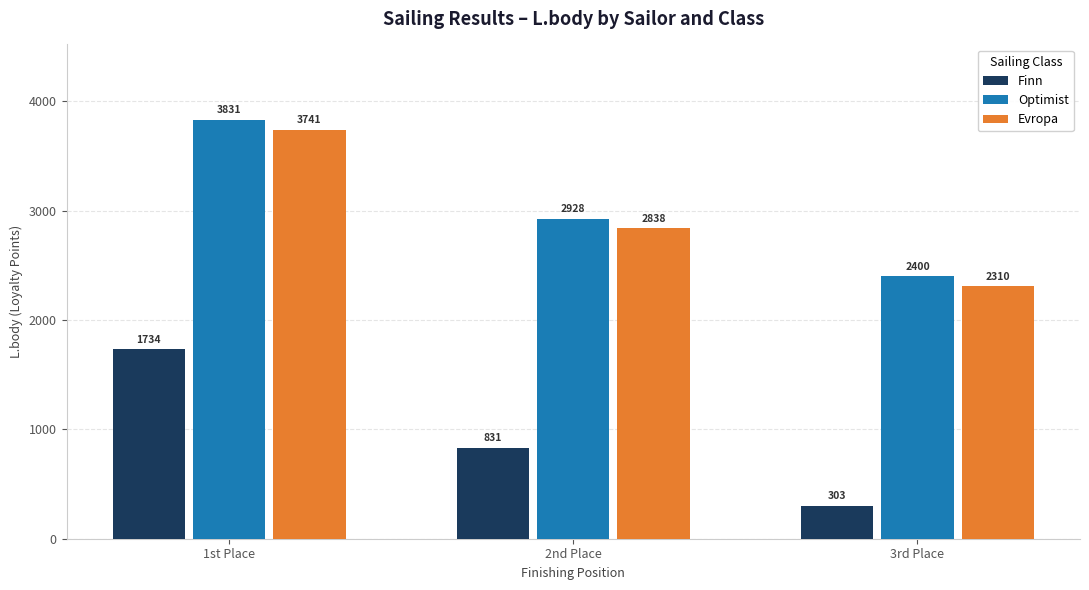

What is the difference between the highest and lowest values at 1st Place?

2097